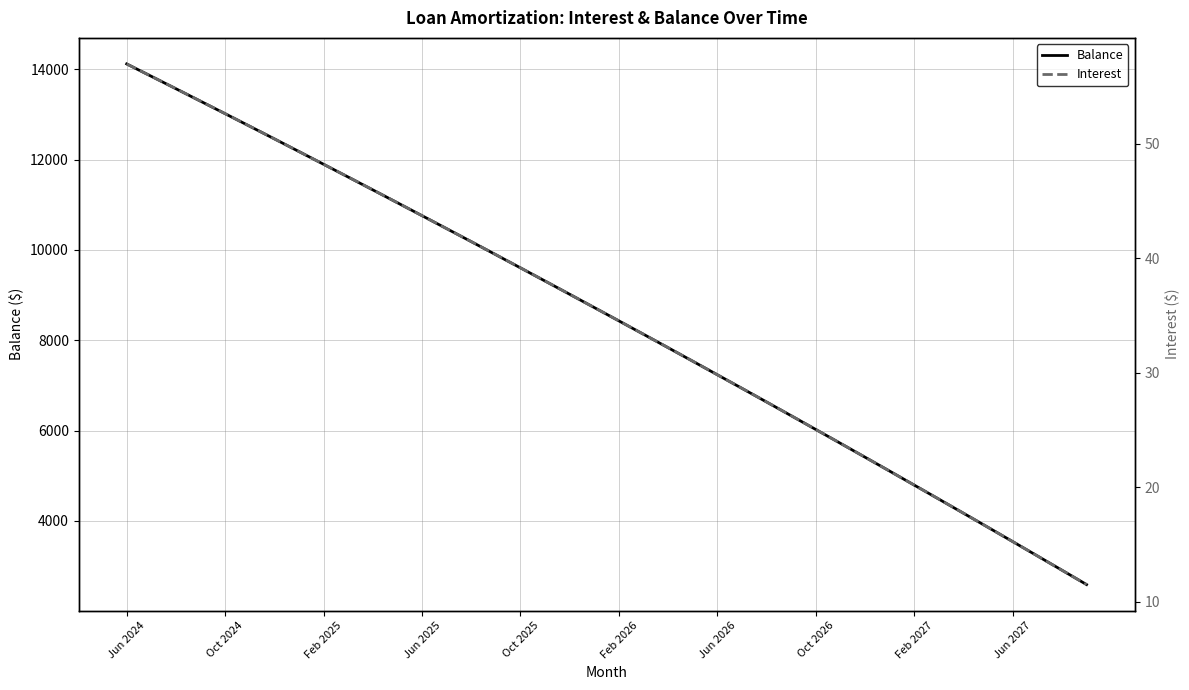

The Interest series shows 27.5 at 26. True or false?

True